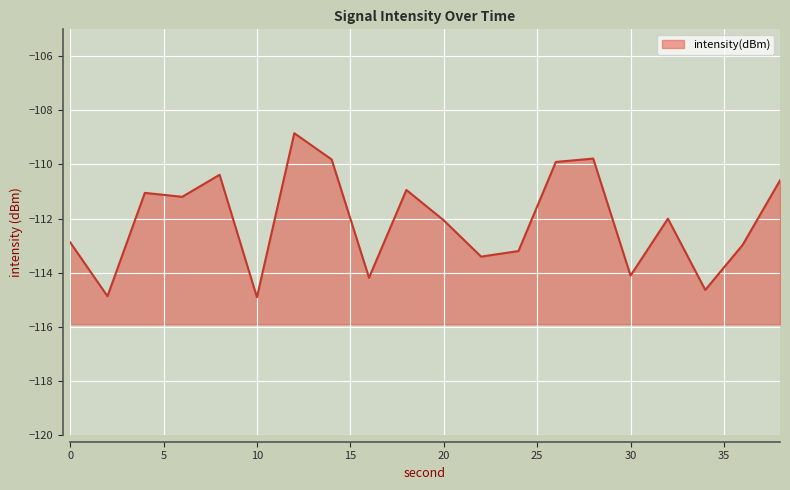

True or false: the data shows -65.2 at 26.

False